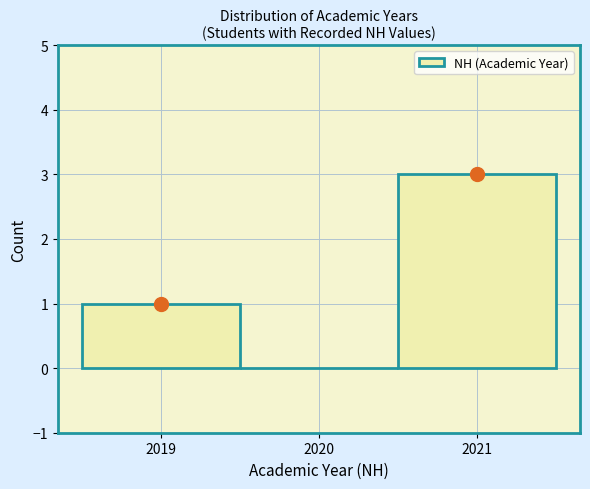

How tall is the bar that spans 2020.5 to 2021.5 on the x-axis? The values are not printed on the chart, so give them approximately, as read against the axis.

3